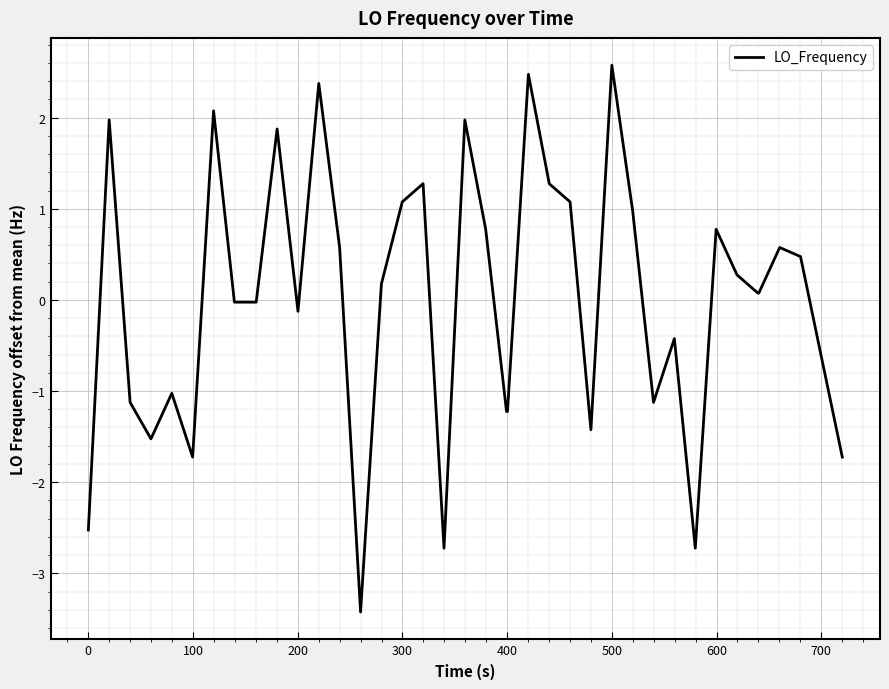

What is the minimum value shown in the chart?

-3.4